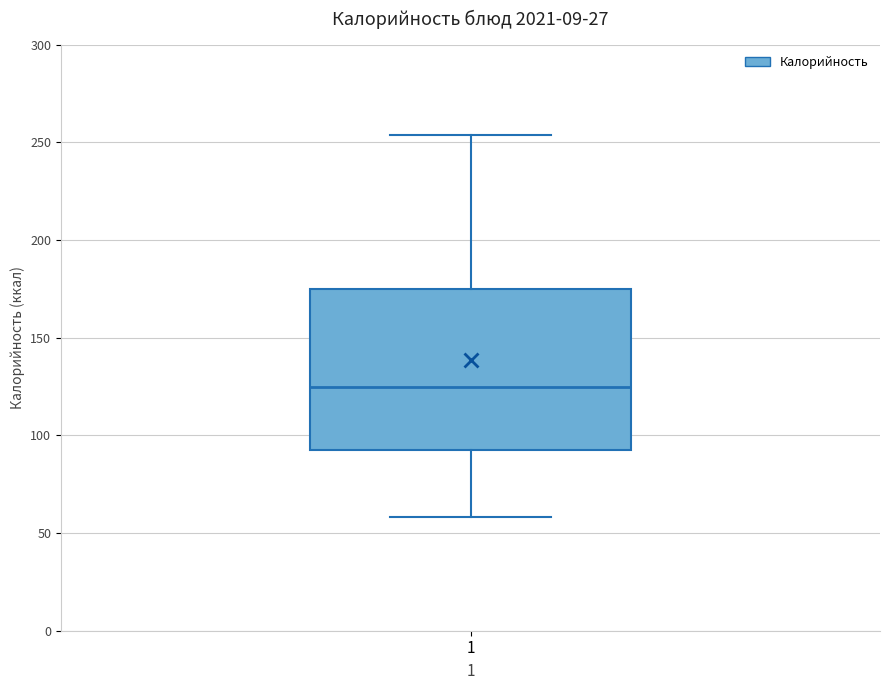

Read this box plot against the y-axis: the position of the median line, the range covered by the box, and the ends of both whiskers. The values are not printed on the chart, so give them approximately, as read against the axis.

median 125, box 90 to 175, whiskers 60 to 255